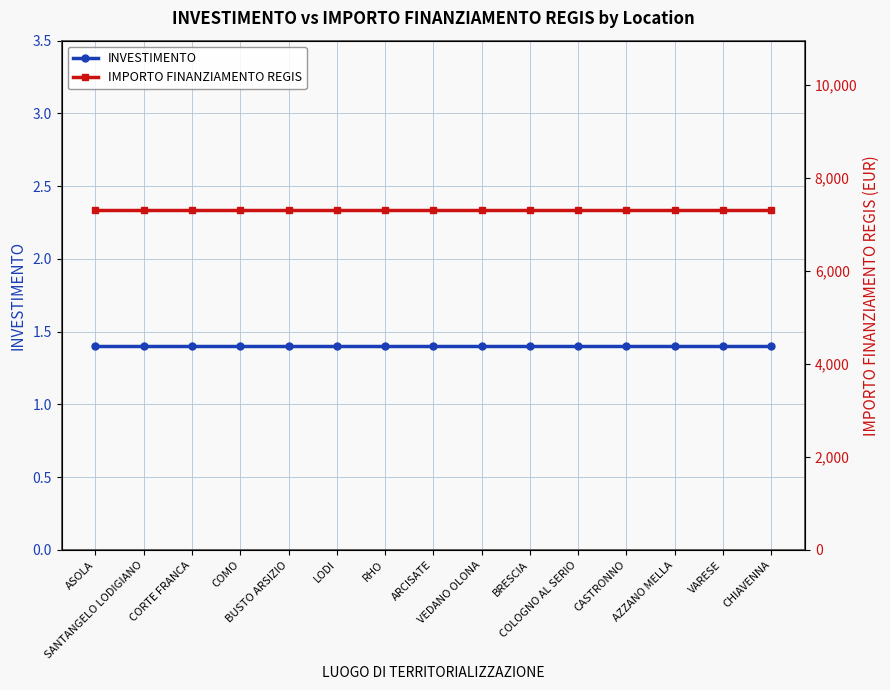

Is this an area chart (filled region under the line)?

No